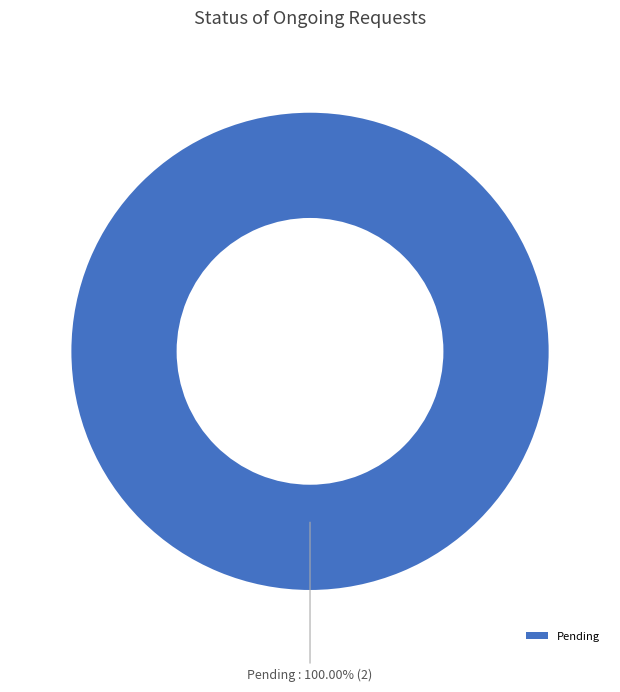

Rank the categories by value from lowest to highest.

Pending